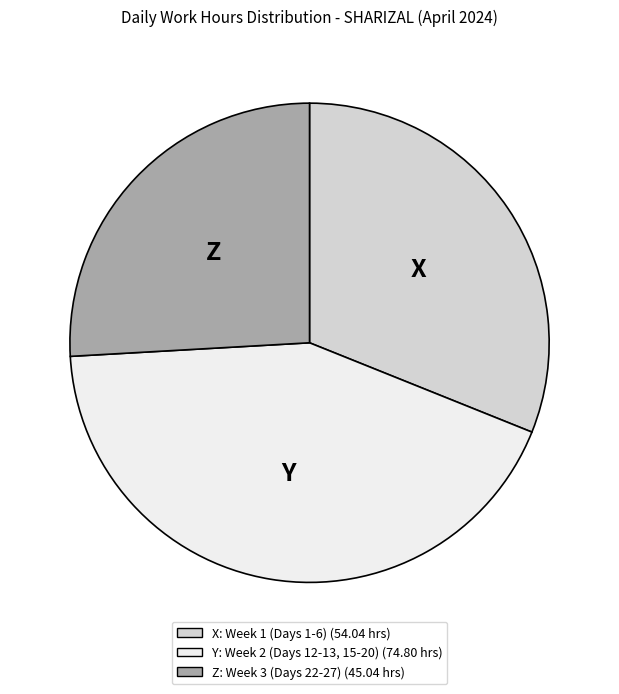

Is there any slice that represents more than half of the pie?

No